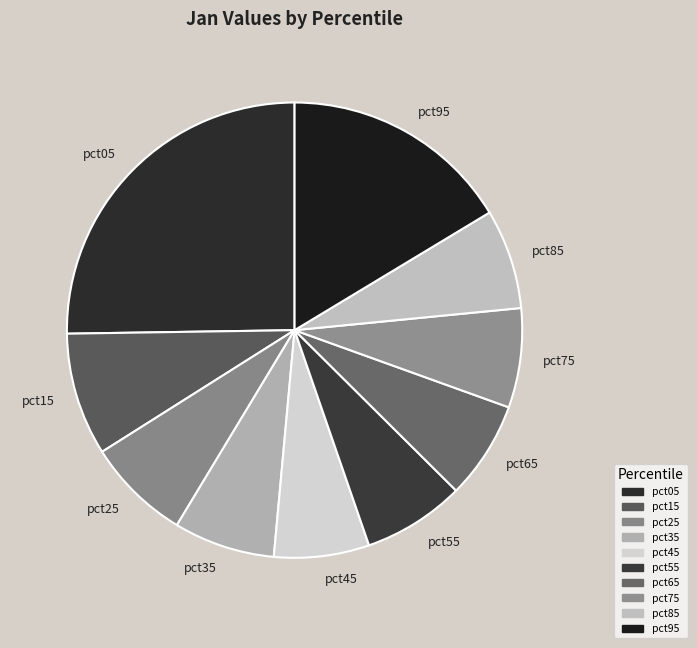

How many slices are in this pie chart?

10